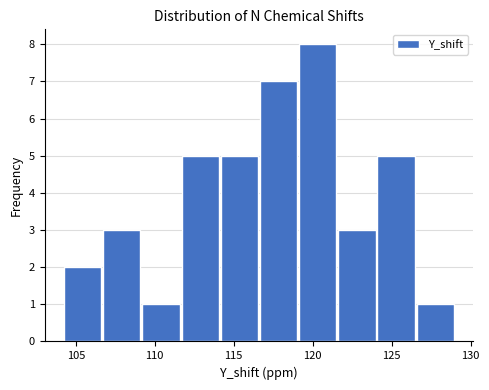

Reading left to right, transcribe this chart: for each bar, give the range it covers on the x-axis and its height. Neither the bar edges nor the heights are printed on the chart, so give them approximately, as read against the axes.

104.5 to 106.5: 2
106.5 to 109.0: 3
109.0 to 111.5: 1
111.5 to 114.0: 5
114.0 to 116.5: 5
116.5 to 119.0: 7
119.0 to 121.5: 8
121.5 to 124.0: 3
124.0 to 126.5: 5
126.5 to 129.0: 1